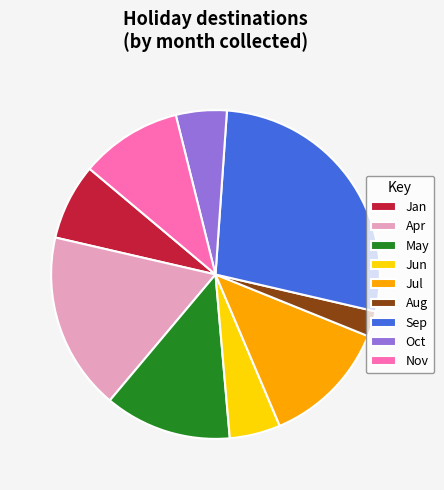

Which category has the biggest portion of the pie?

Sep